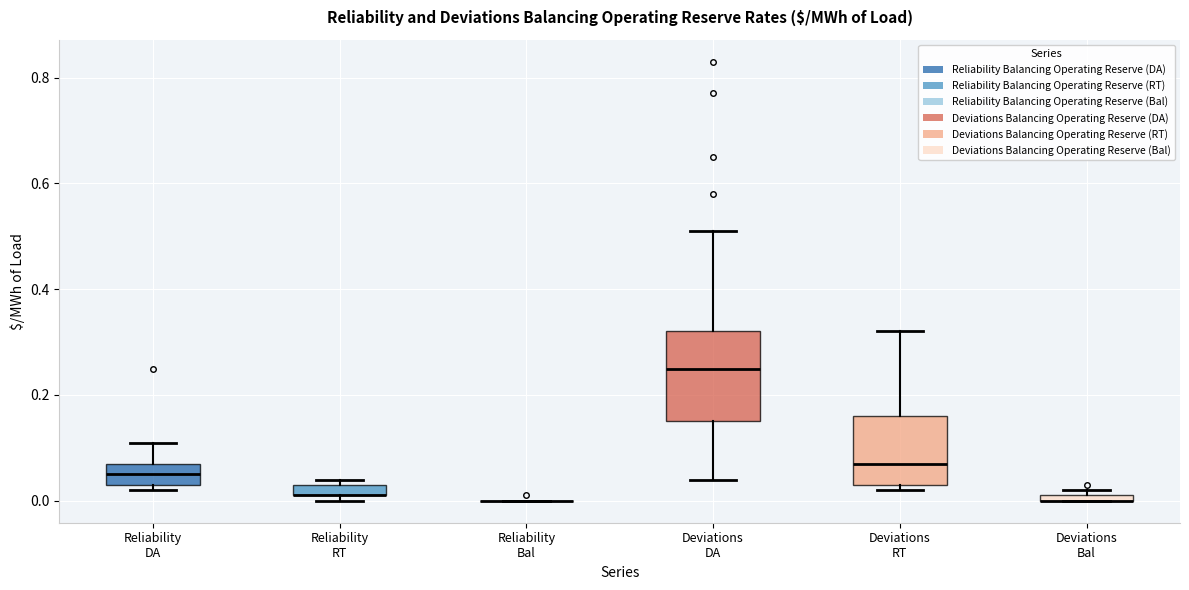

Where does the median line of the box for Reliability DA sit on the y-axis? The values are not printed on the chart, so give them approximately, as read against the axis.

0.06